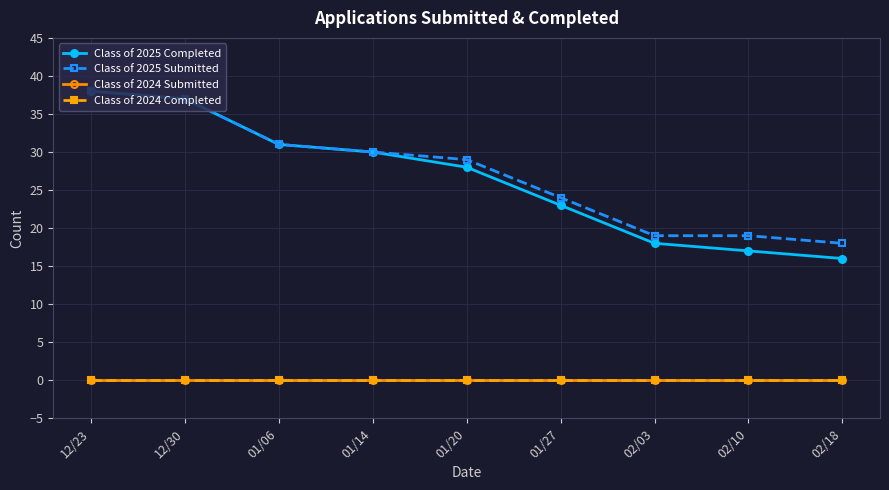

True or false: Class of 2024 Submitted and Class of 2024 Completed intersect in this chart.

False